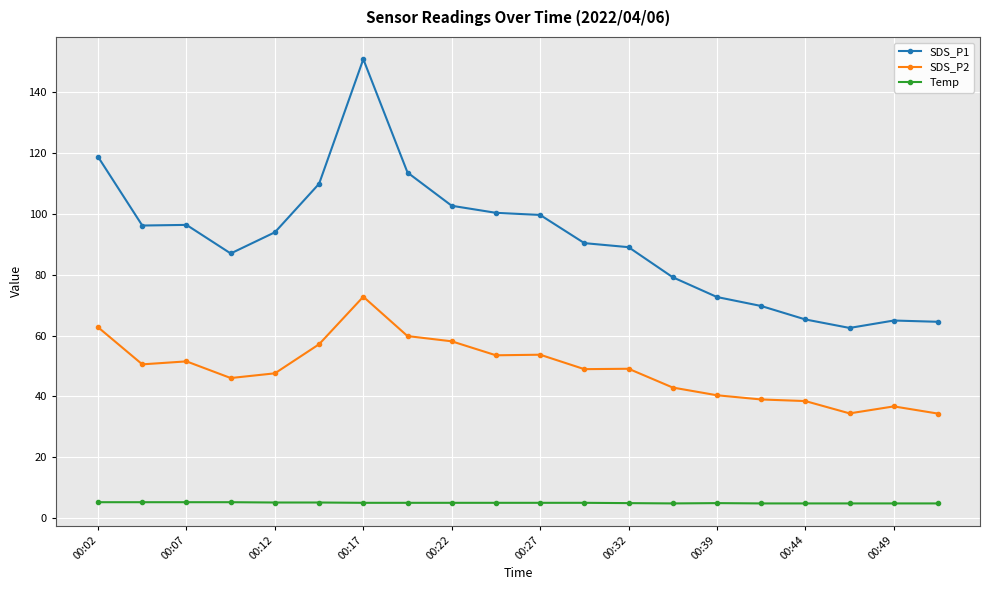

True or false: Temp has more than 0 points higher than both neighbors.

True